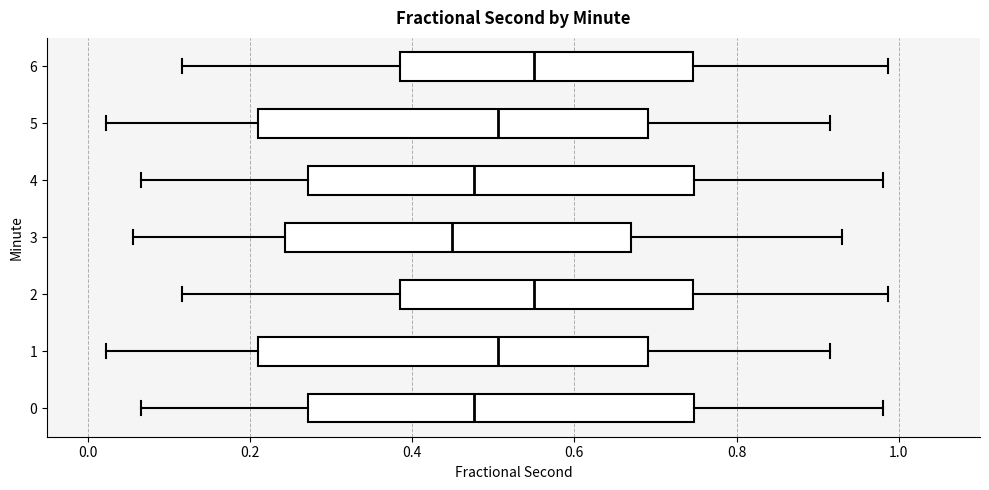

Reading bottom to top, transcribe this box plot: for each box, give where its median line is, the range the box spans, and where its two whiskers end, as read against the x-axis. The values are not printed on the chart, so give them approximately, as read against the axis.

0: median 0.48, box 0.28 to 0.74, whiskers 0.06 to 0.98
1: median 0.50, box 0.20 to 0.70, whiskers 0.02 to 0.92
2: median 0.56, box 0.38 to 0.74, whiskers 0.12 to 0.98
3: median 0.44, box 0.24 to 0.66, whiskers 0.06 to 0.94
4: median 0.48, box 0.28 to 0.74, whiskers 0.06 to 0.98
5: median 0.50, box 0.20 to 0.70, whiskers 0.02 to 0.92
6: median 0.56, box 0.38 to 0.74, whiskers 0.12 to 0.98